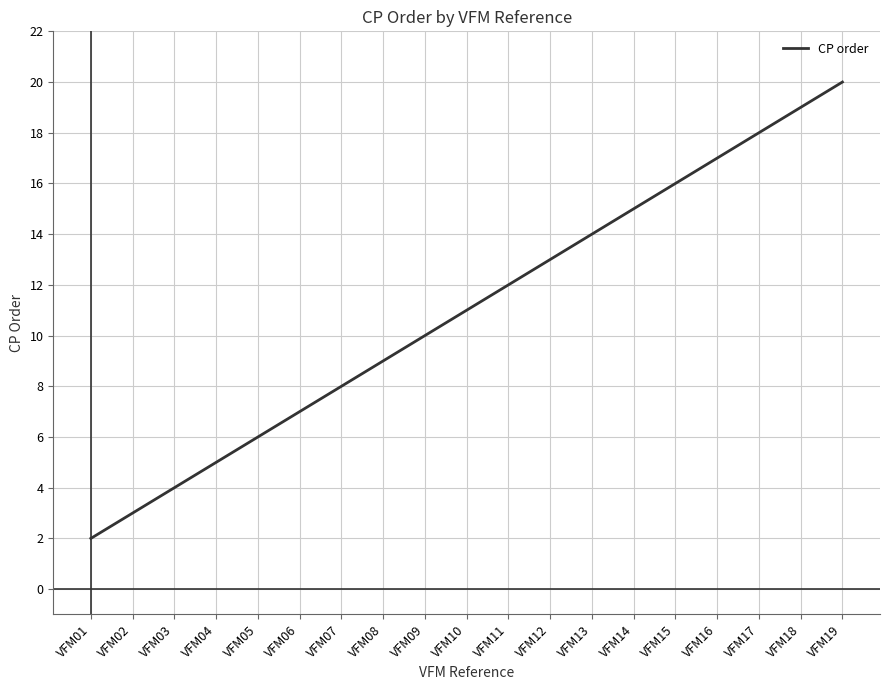

List the labels in order of value, largest first.

VFM19, VFM18, VFM17, VFM16, VFM15, VFM14, VFM13, VFM12, VFM11, VFM10, VFM09, VFM08, VFM07, VFM06, VFM05, VFM04, VFM03, VFM02, VFM01